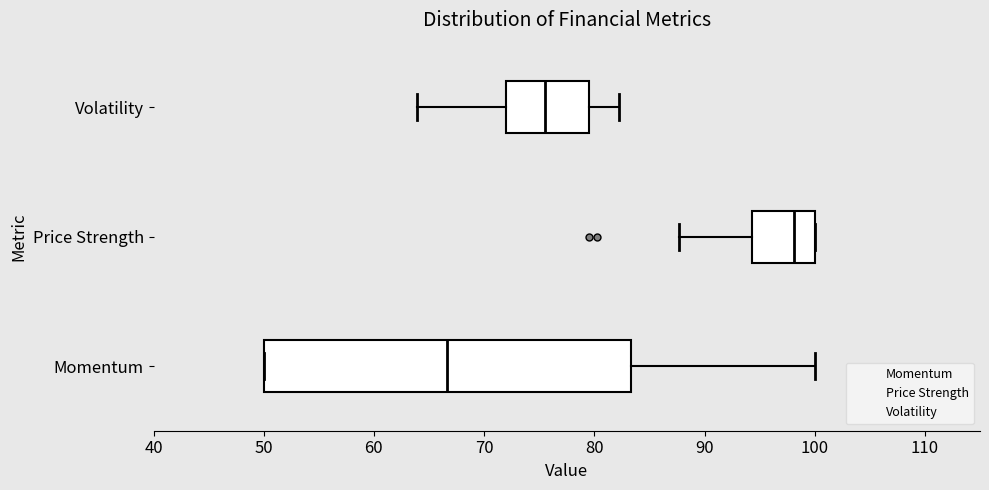

Reading bottom to top, read every box against the x-axis: the position of its median line, the range the box covers, and the ends of its whiskers. The values are not printed on the chart, so give them approximately, as read against the axis.

Momentum: median 67, box 50 to 83, whiskers 50 to 100
Price Strength: median 98, box 94 to 100, whiskers 88 to 100
Volatility: median 76, box 72 to 80, whiskers 64 to 82